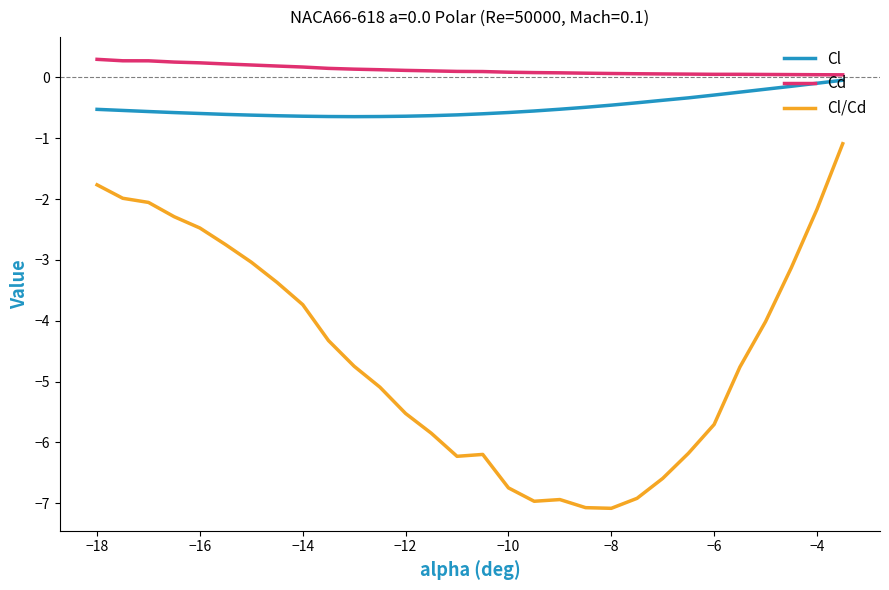

True or false: Cd and Cl intersect in this chart.

False